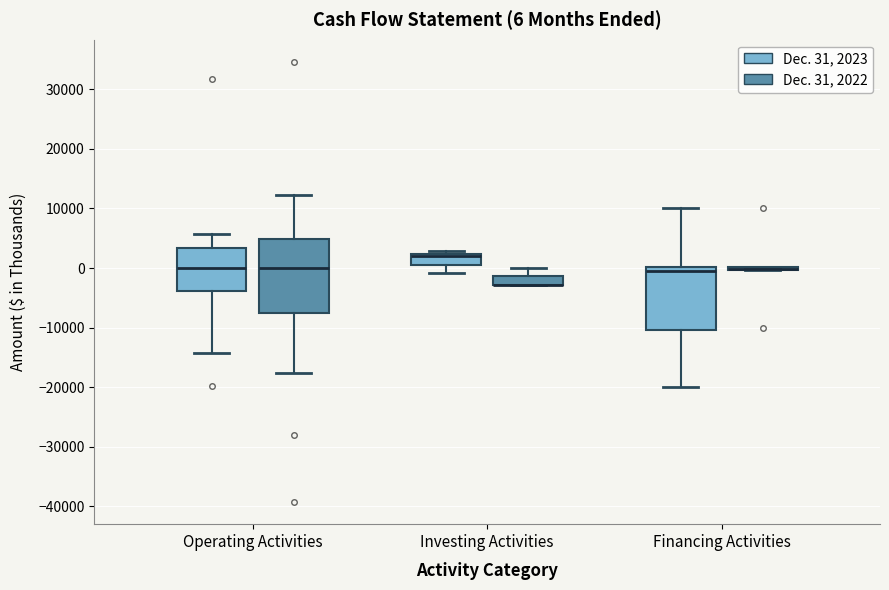

Which box is the tallest, from its lower edge to its upper edge?

Operating Activities (Dec. 31, 2022)